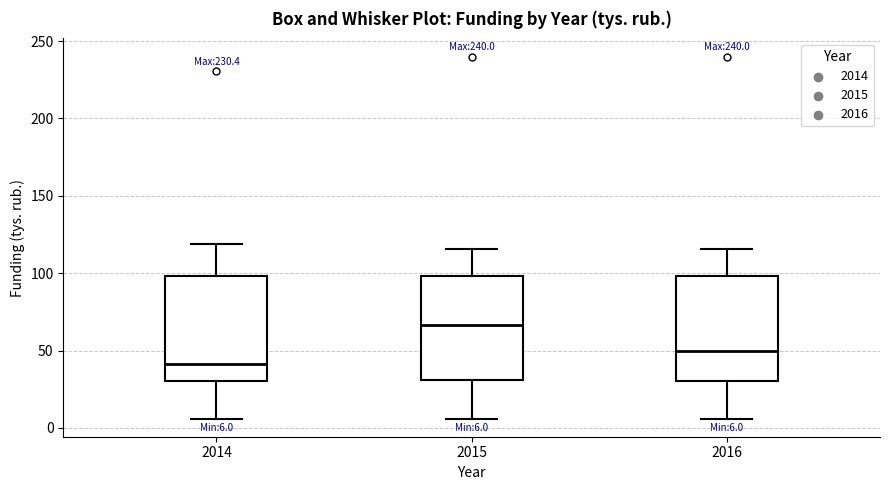

Which box has the highest median line?

2015